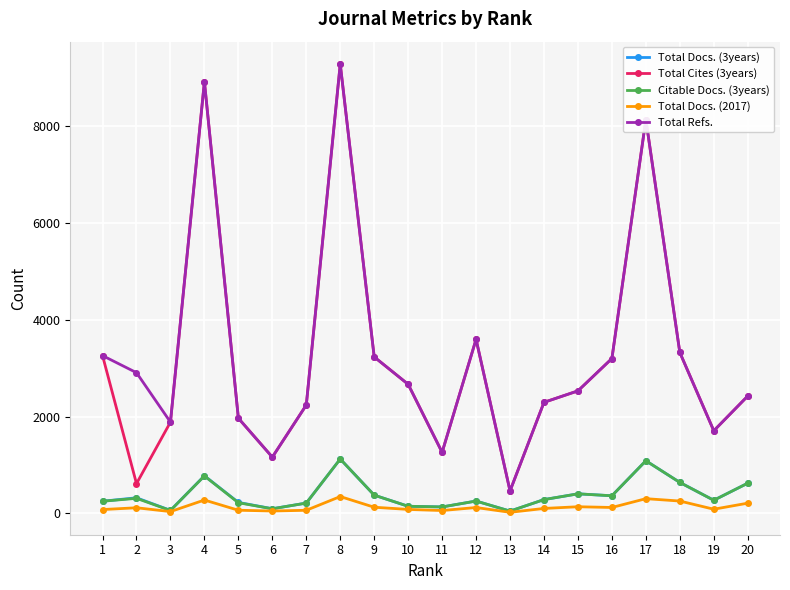

What is the difference between the Total Cites (3years) values at 10 and 11?

1407